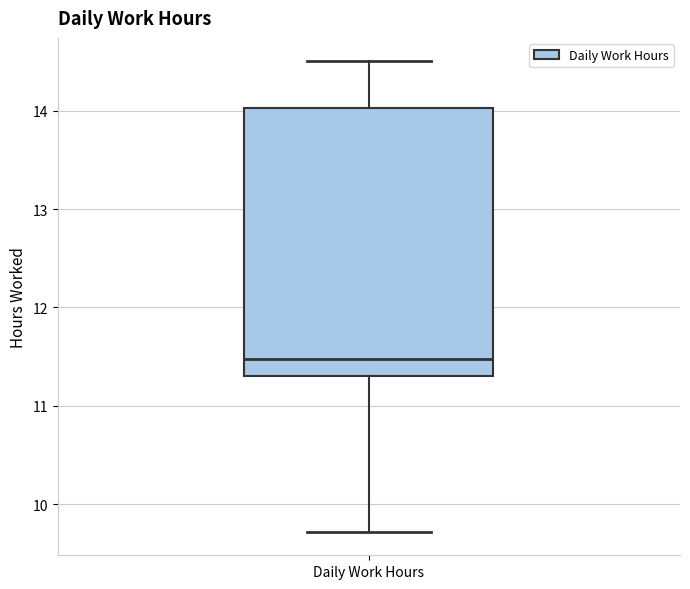

Transcribe this box plot: give where the median line is, the range the box spans, and where the two whiskers end, as read against the y-axis. The values are not printed on the chart, so give them approximately, as read against the axis.

median 11.5, box 11.3 to 14.0, whiskers 9.7 to 14.5